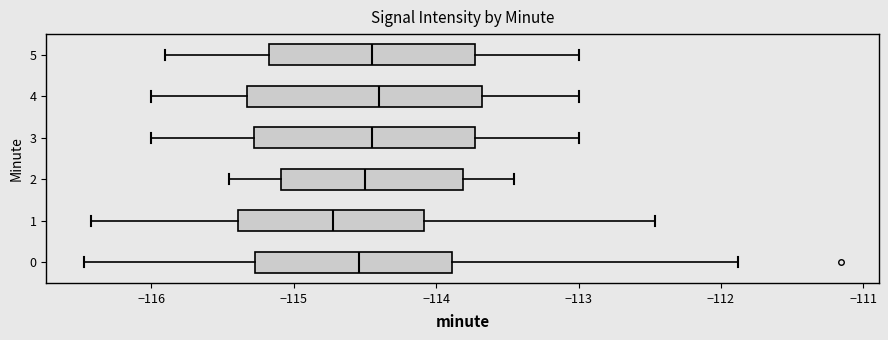

Which box's median line is the furthest to the left?

1